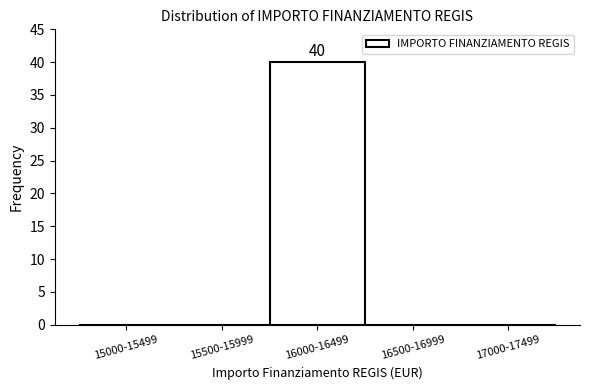

Reading left to right, extract all data points from this chart.

15000-15499=0	15500-15999=0	16000-16499=40	16500-16999=0	17000-17499=0